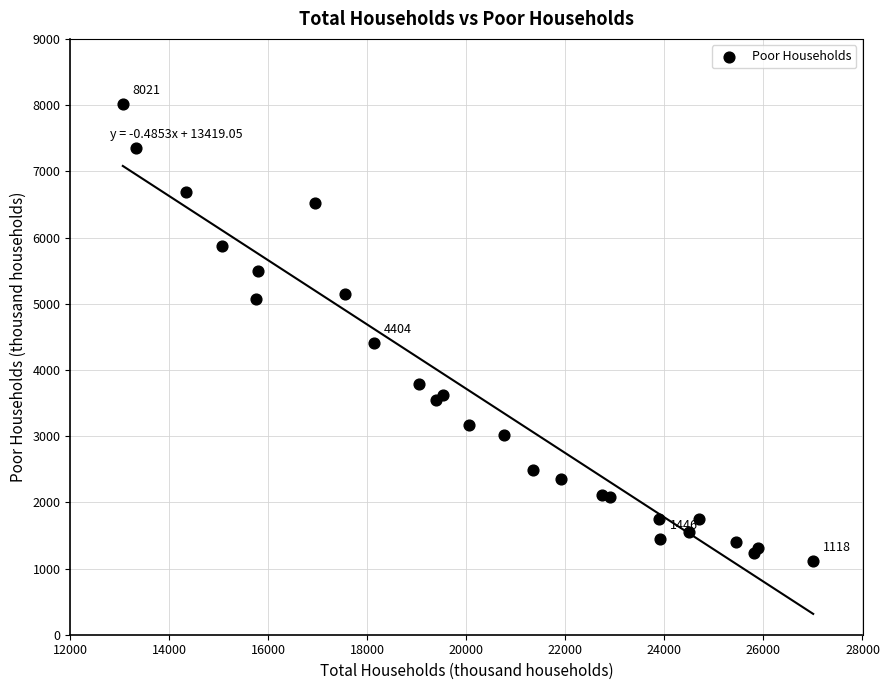

What Y value in the scatter plot is closest to 4569?

4404.0